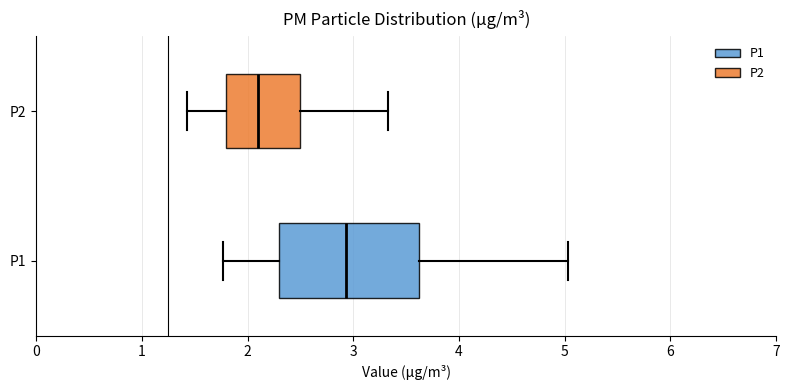

Reading bottom to top, read every box against the x-axis: the position of its median line, the range the box covers, and the ends of its whiskers. The values are not printed on the chart, so give them approximately, as read against the axis.

P1: median 2.9, box 2.3 to 3.6, whiskers 1.8 to 5.0
P2: median 2.1, box 1.8 to 2.5, whiskers 1.4 to 3.3